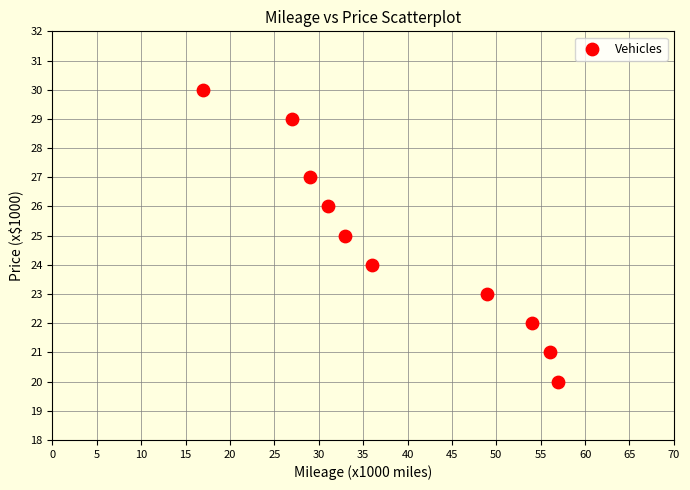

What is the average Y value?

25